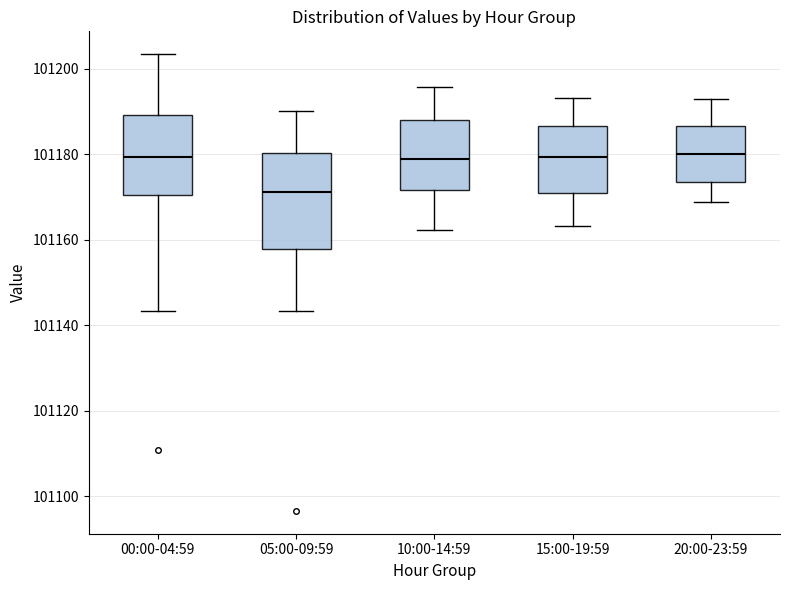

Reading left to right, transcribe this box plot: for each box, give where its median line is, the range the box spans, and where its two whiskers end, as read against the y-axis. The values are not printed on the chart, so give them approximately, as read against the axis.

00:00-04:59: median 101180, box 101170 to 101190, whiskers 101144 to 101204
05:00-09:59: median 101172, box 101158 to 101180, whiskers 101144 to 101190
10:00-14:59: median 101178, box 101172 to 101188, whiskers 101162 to 101196
15:00-19:59: median 101180, box 101170 to 101186, whiskers 101164 to 101194
20:00-23:59: median 101180, box 101174 to 101186, whiskers 101168 to 101192